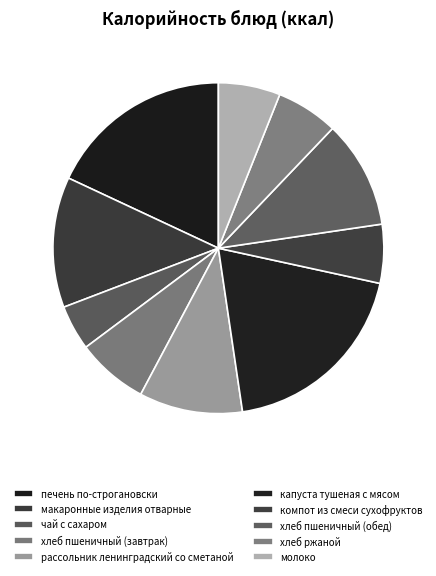

What is the total percentage of компот из смеси сухофруктов and хлеб ржаной?

11.8%